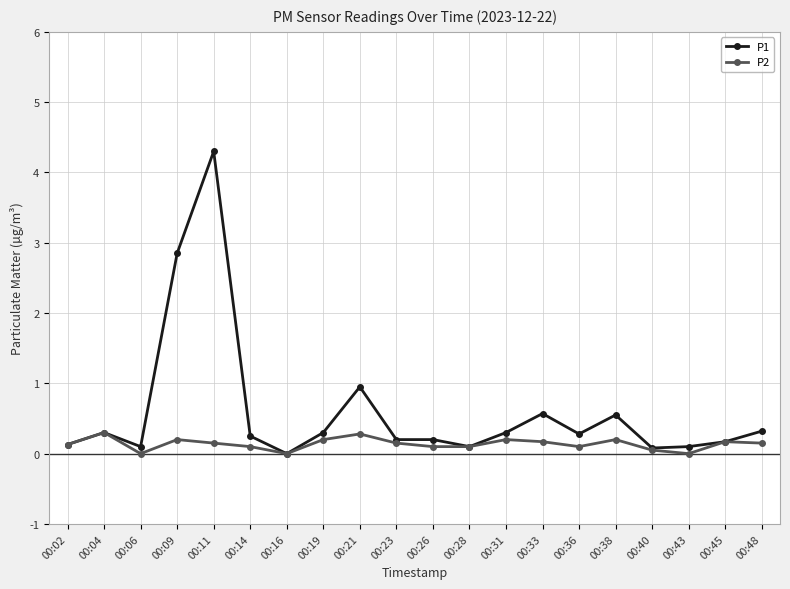

The value of P2 at 00:48 is 0.1. True or false?

True